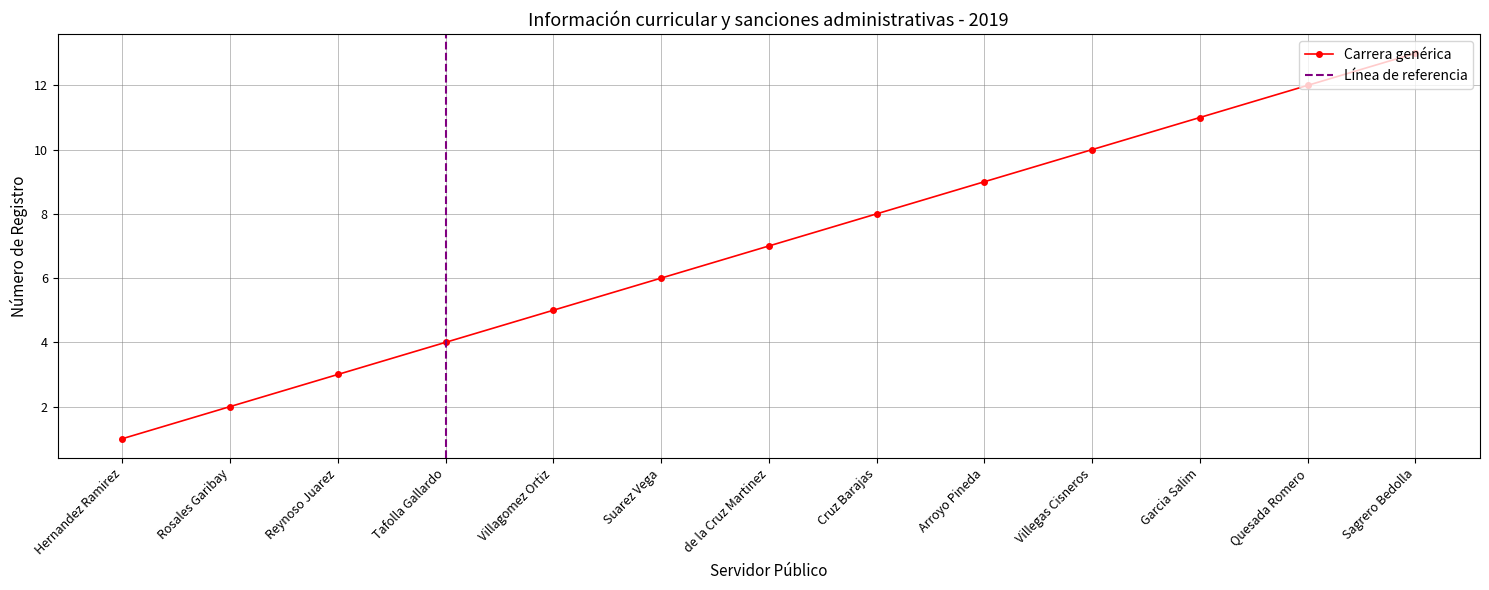

The value of Carrera genérica at Villagomez Ortiz is 2. True or false?

False